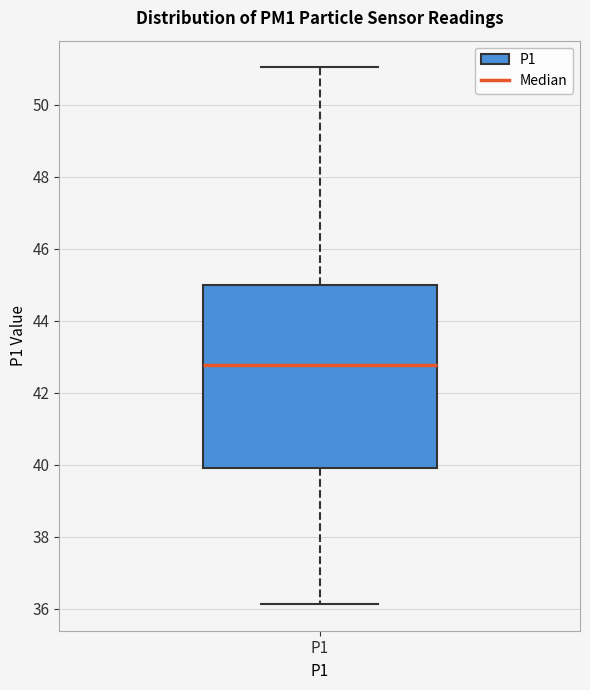

Read this box plot against the y-axis: the position of the median line, the range covered by the box, and the ends of both whiskers. The values are not printed on the chart, so give them approximately, as read against the axis.

median 42.8, box 40.0 to 45.0, whiskers 36.2 to 51.0